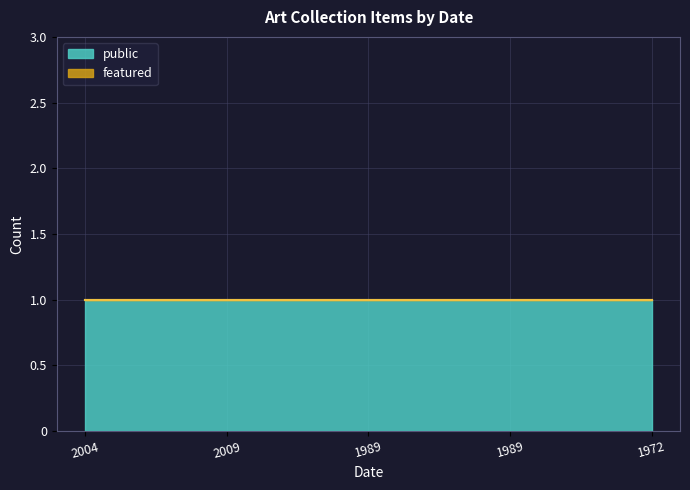

Between 1972 and 2009, which is larger?

1972